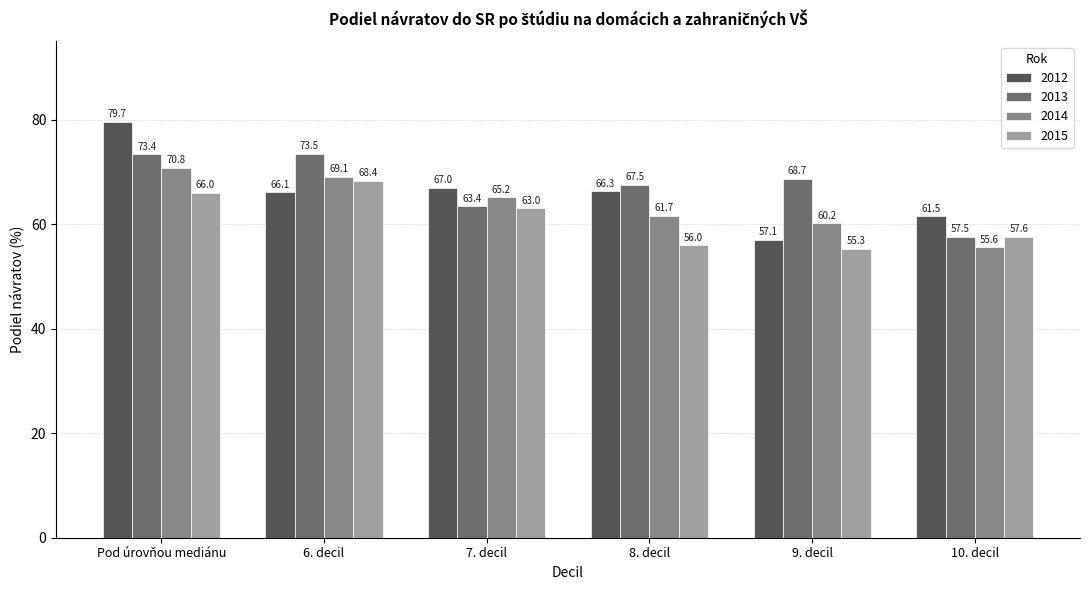

Reading left to right, what are all the values shown in this chart?

2012: Pod úrovňou mediánu=79.7	6. decil=66.1	7. decil=67.0	8. decil=66.3	9. decil=57.1	10. decil=61.5
2013: Pod úrovňou mediánu=73.4	6. decil=73.5	7. decil=63.4	8. decil=67.5	9. decil=68.7	10. decil=57.5
2014: Pod úrovňou mediánu=70.8	6. decil=69.1	7. decil=65.2	8. decil=61.7	9. decil=60.2	10. decil=55.6
2015: Pod úrovňou mediánu=66.0	6. decil=68.4	7. decil=63.0	8. decil=56.0	9. decil=55.3	10. decil=57.6